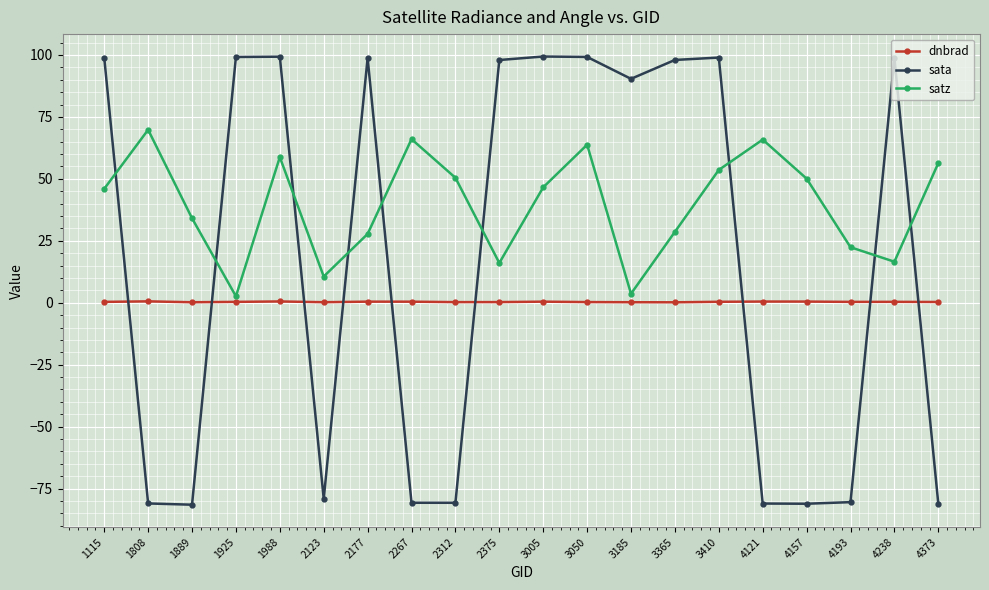

True or false: satz and dnbrad intersect in this chart.

False